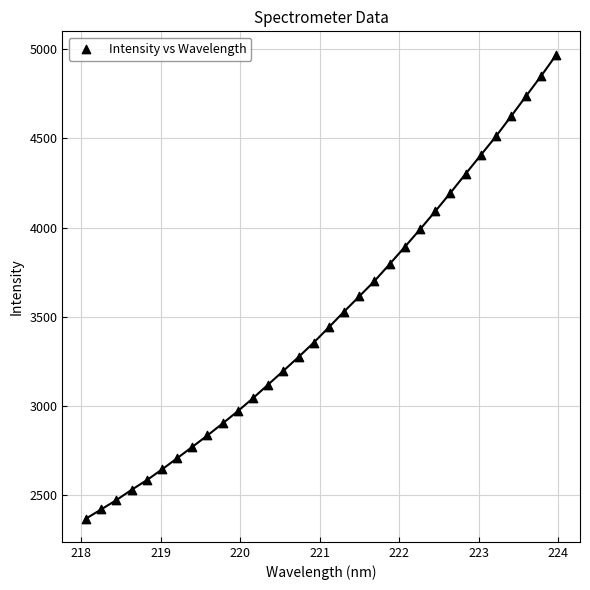

What is the range of Y values (max minus min)?

2601.5